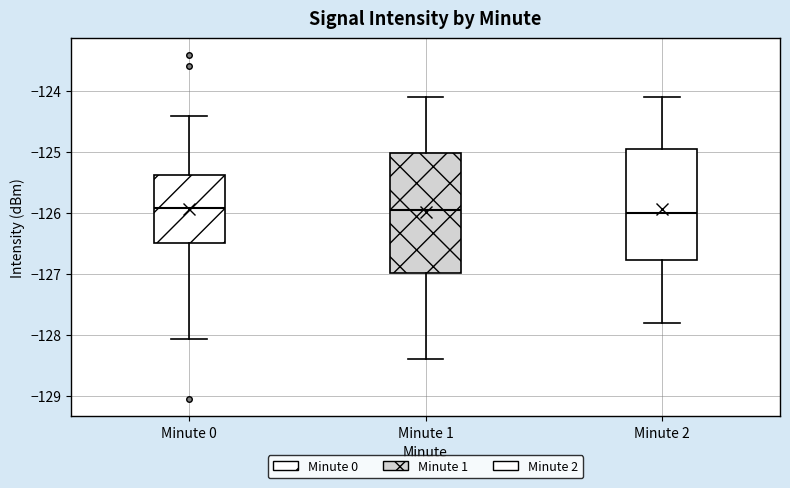

Where is the upper edge of the box for Minute 0 on the y-axis? The values are not printed on the chart, so give them approximately, as read against the axis.

-125.4